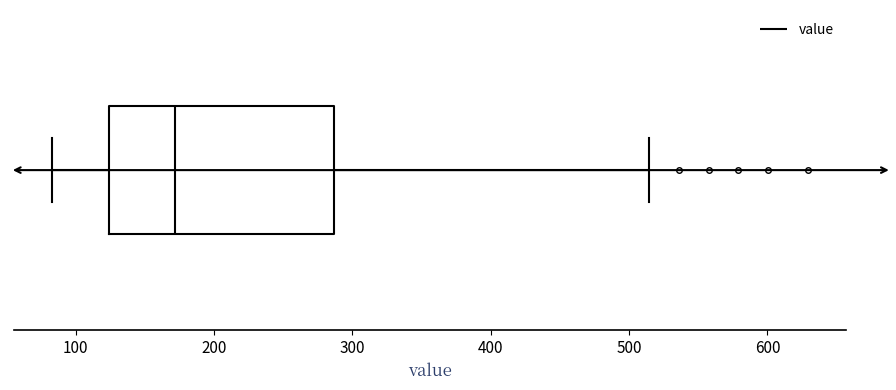

Read this box plot against the x-axis: the position of the median line, the range covered by the box, and the ends of both whiskers. The values are not printed on the chart, so give them approximately, as read against the axis.

median 170, box 120 to 290, whiskers 80 to 510